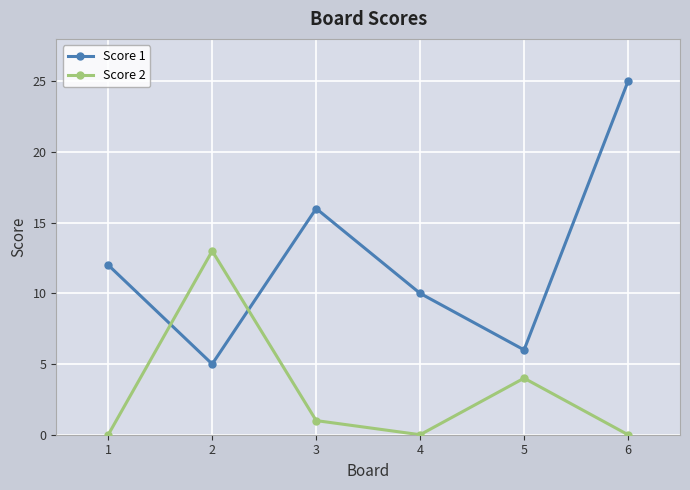

The Score 1 series shows 10 at 3. True or false?

False